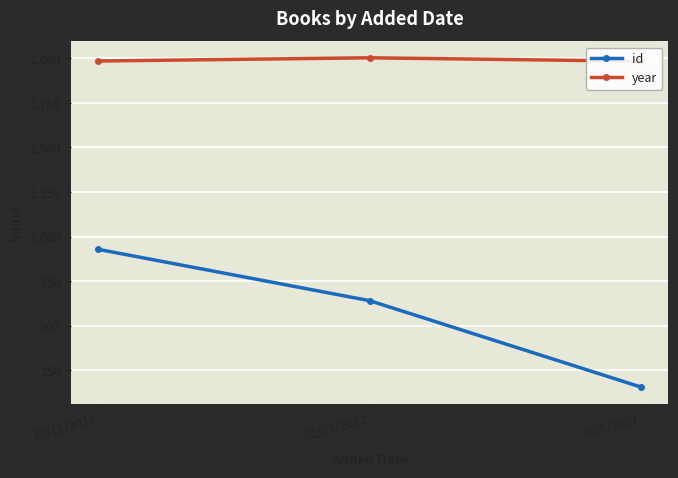

The value of year at 02/01/2012 is 783. True or false?

False